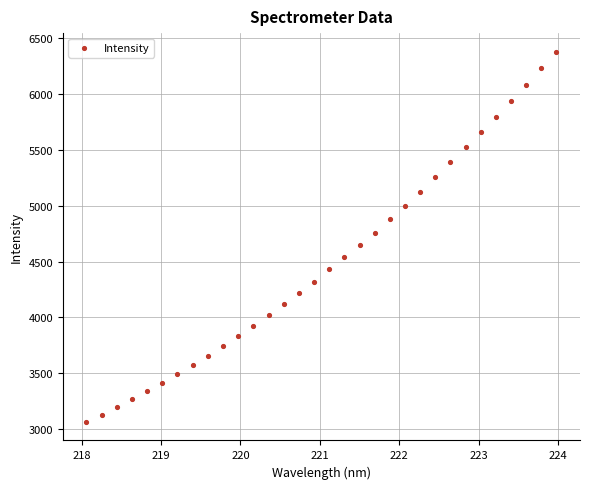

What is the range of X values (max minus min)?

5.9